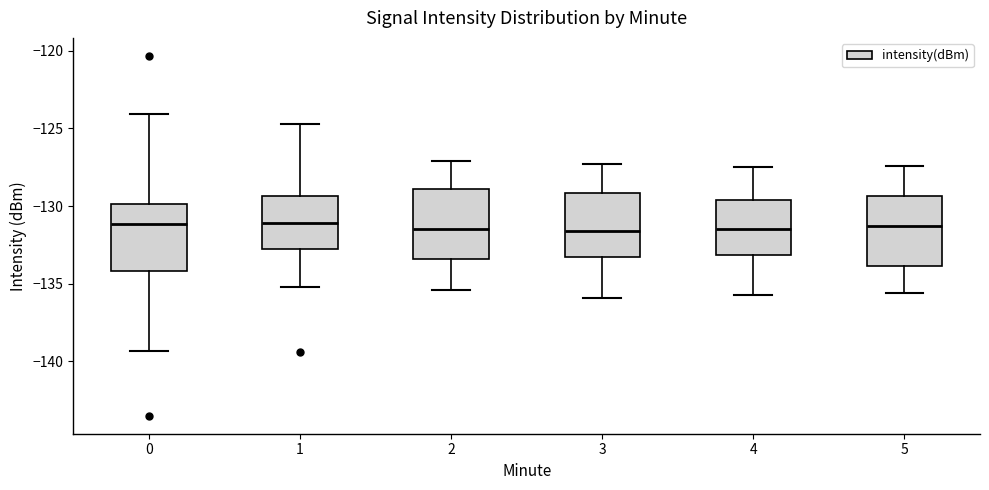

Reading left to right, read every box against the y-axis: the position of its median line, the range the box covers, and the ends of its whiskers. The values are not printed on the chart, so give them approximately, as read against the axis.

0: median -131.0, box -134.0 to -130.0, whiskers -139.5 to -124.0
1: median -131.0, box -132.5 to -129.5, whiskers -135.0 to -124.5
2: median -131.5, box -133.5 to -129.0, whiskers -135.5 to -127.0
3: median -131.5, box -133.5 to -129.0, whiskers -136.0 to -127.5
4: median -131.5, box -133.0 to -129.5, whiskers -135.5 to -127.5
5: median -131.0, box -134.0 to -129.5, whiskers -135.5 to -127.5